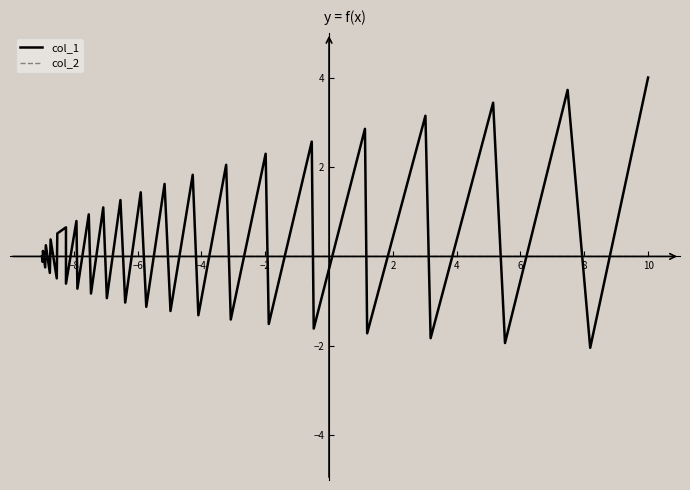

Is this an area chart (filled region under the line)?

No